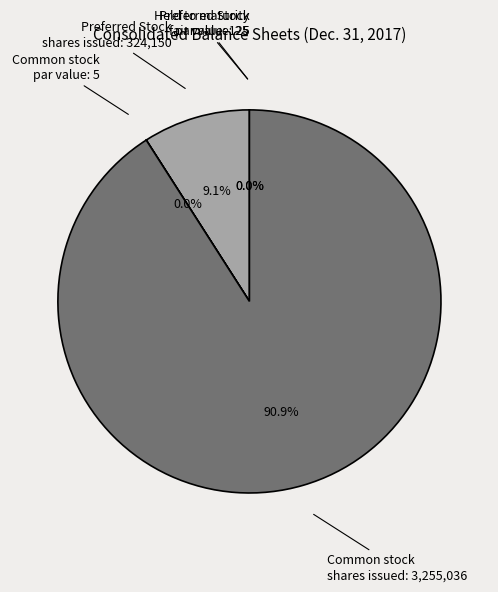

Is there a majority slice in this chart?

Yes